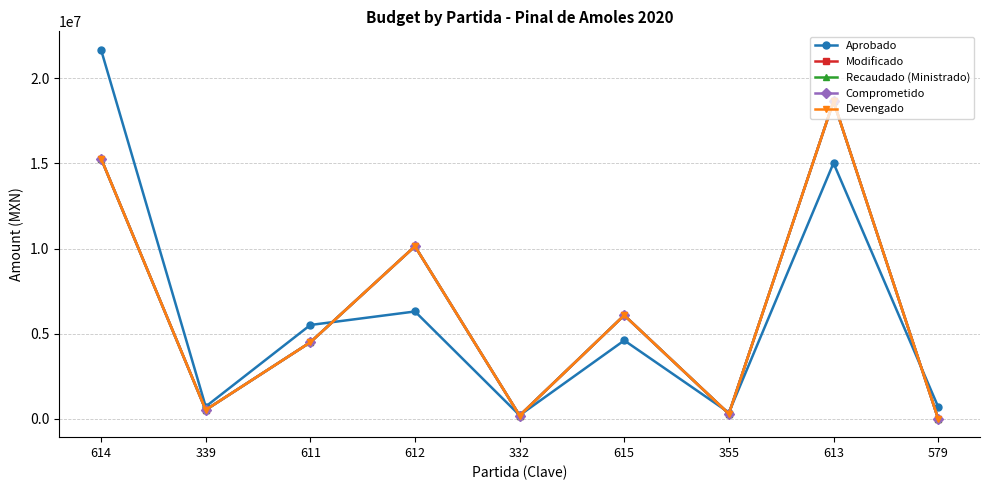

Is this an area chart (filled region under the line)?

No